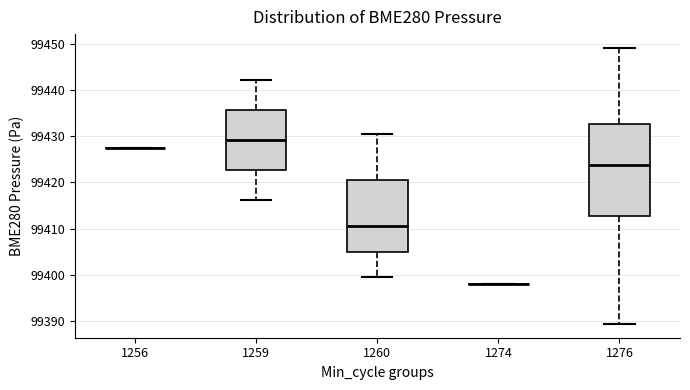

Where is the upper edge of the box at x = 1259 on the y-axis? The values are not printed on the chart, so give them approximately, as read against the axis.

99436